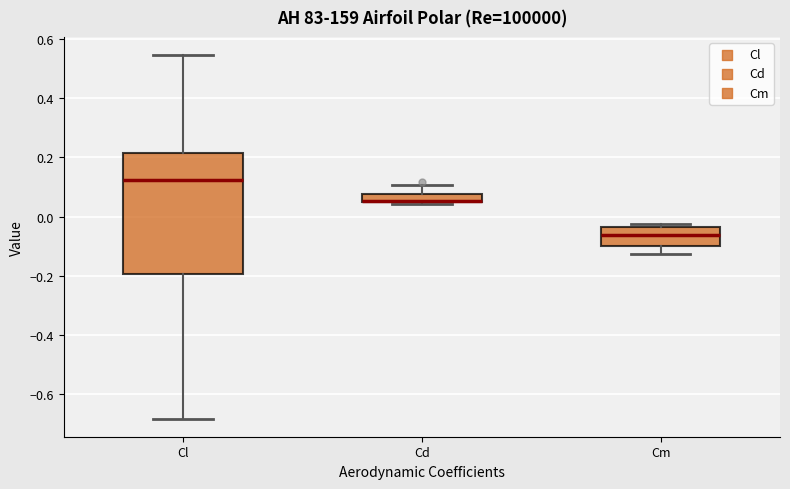

Where is the upper edge of the box for Cd on the y-axis? The values are not printed on the chart, so give them approximately, as read against the axis.

0.08